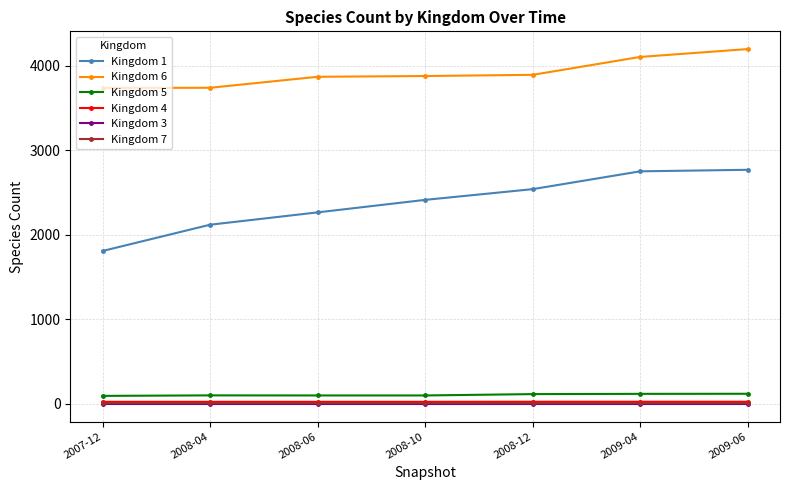

What is the maximum value shown in the chart?

4200